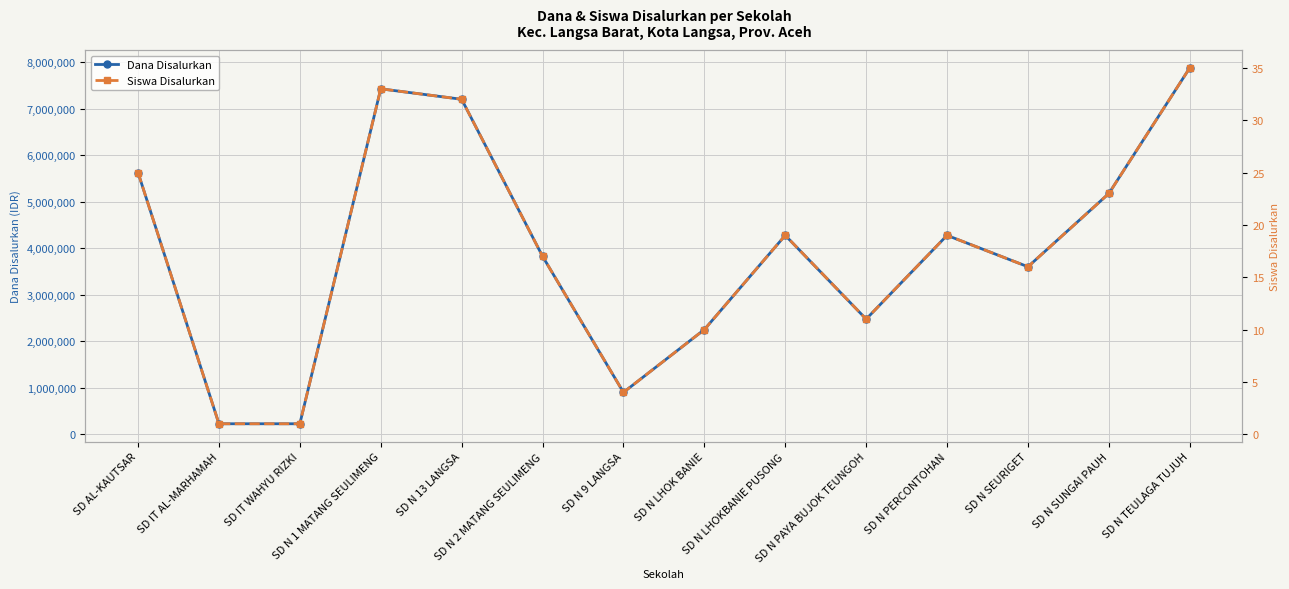

At SD N PAYA BUJOK TEUNGOH, list the series in order from smallest to largest.

Siswa Disalurkan, Dana Disalurkan